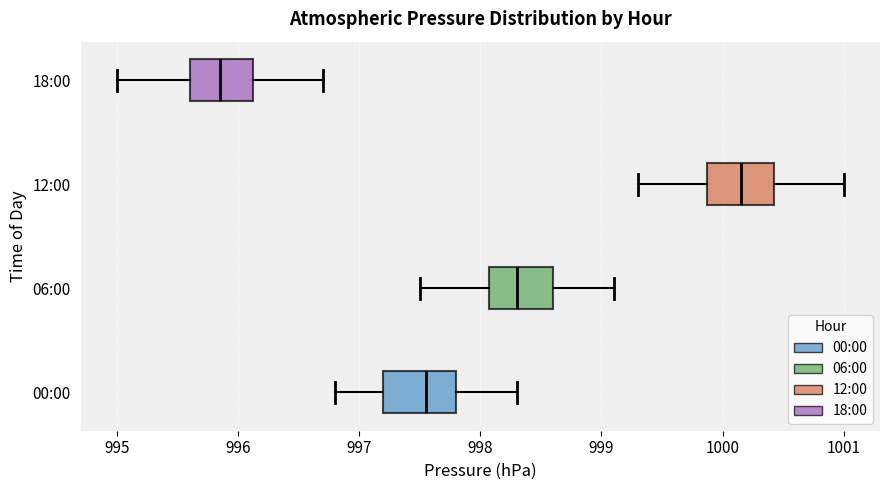

Where does the left whisker of the box for 18:00 end on the x-axis? The values are not printed on the chart, so give them approximately, as read against the axis.

995.0